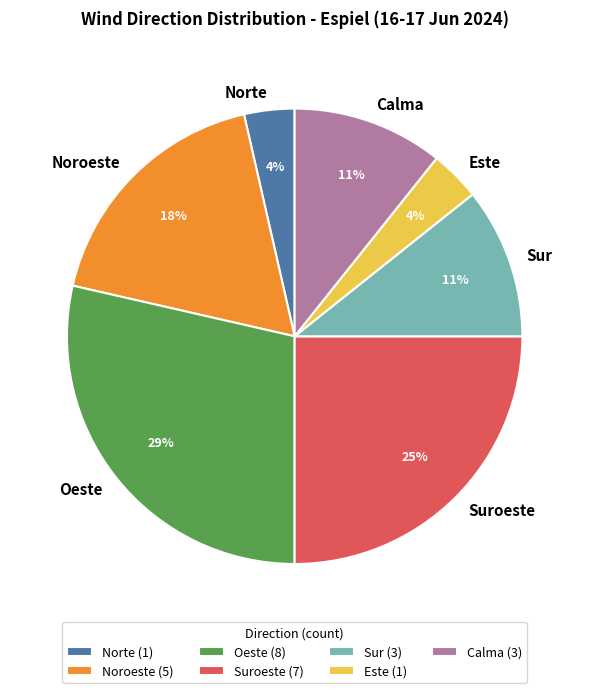

True or false: Suroeste accounts for 15% of the total.

False